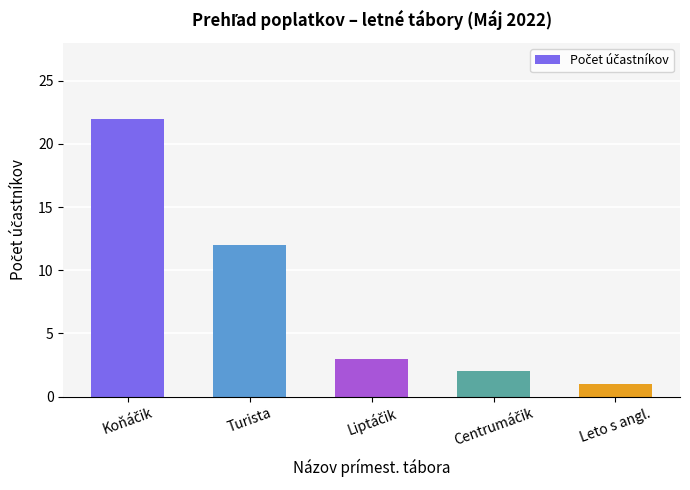

At which label is the value closest to 11?

Turista